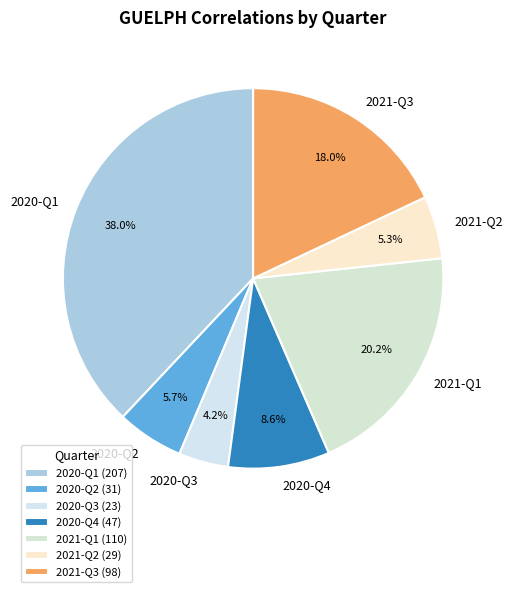

Approximately how many times larger is the value at 2021-Q3 compared to 2020-Q3?

4.3